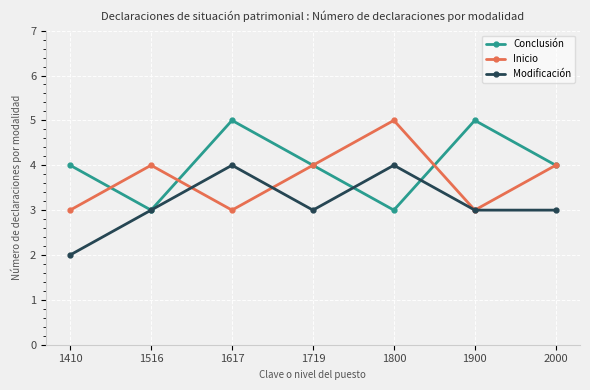

Reading left to right, extract all data points from this chart.

Conclusión: 4	3	5	4	3	5	4
Inicio: 3	4	3	4	5	3	4
Modificación: 2	3	4	3	4	3	3